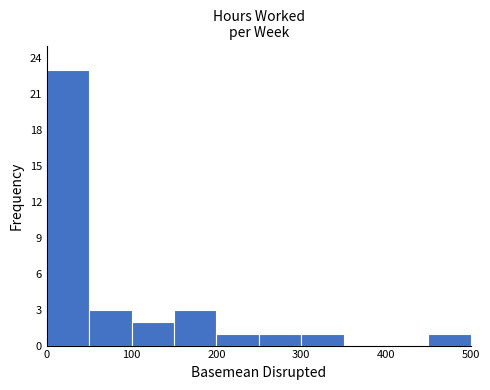

Reading left to right, transcribe this chart: for each bar, give the range it covers on the x-axis and its height. The values are not printed on the chart, so give them approximately, as read against the axis.

0 to 50: 23
50 to 100: 3
100 to 150: 2
150 to 200: 3
200 to 250: 1
250 to 300: 1
300 to 350: 1
350 to 400: 0
400 to 450: 0
450 to 500: 1